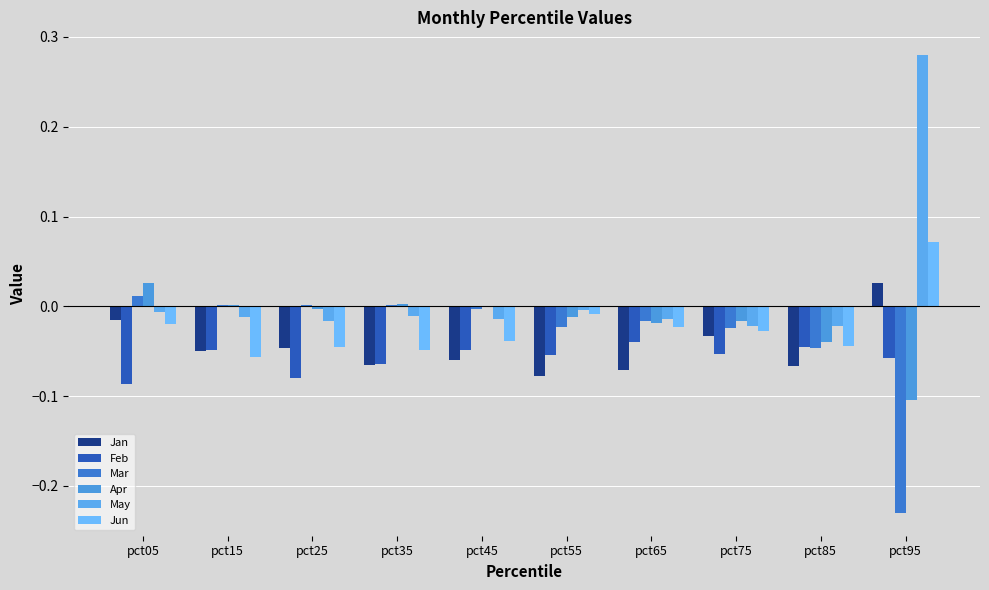

Between pct75 and pct85, which series saw the biggest shift?

Jan